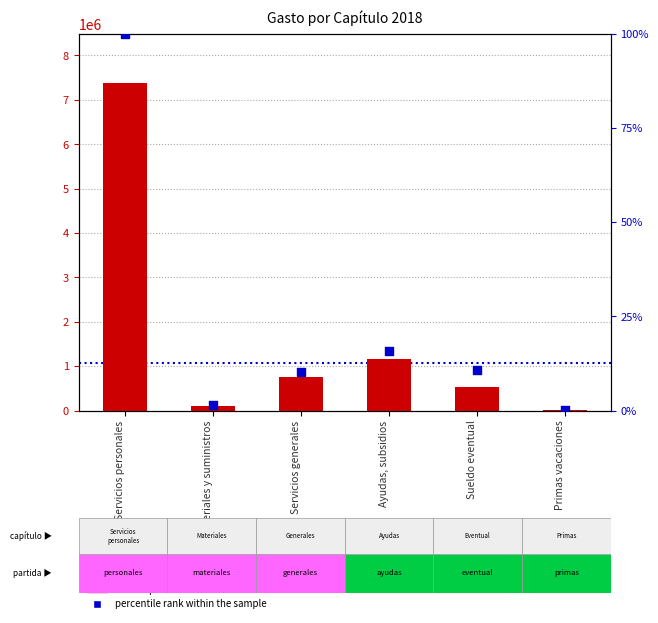

Which series has the widest spread of Y values?

Gasto aprobado